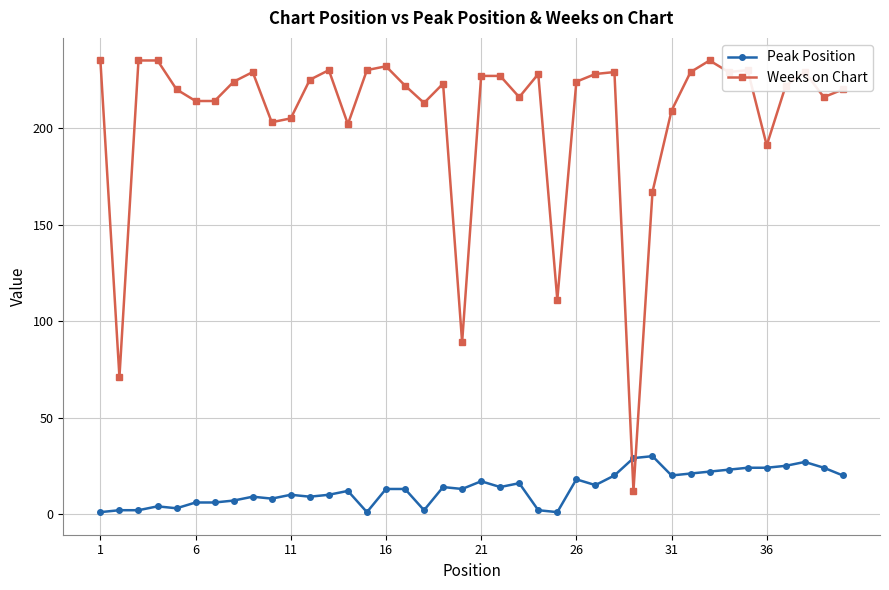

List the series in order of their peak value, highest first.

Weeks on Chart, Peak Position